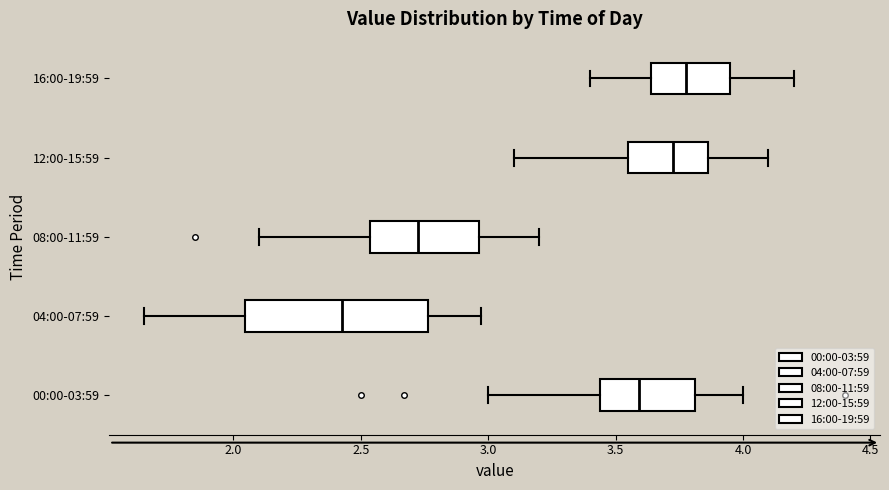

Where does the median line of the box for 16:00-19:59 sit on the x-axis? The values are not printed on the chart, so give them approximately, as read against the axis.

3.80